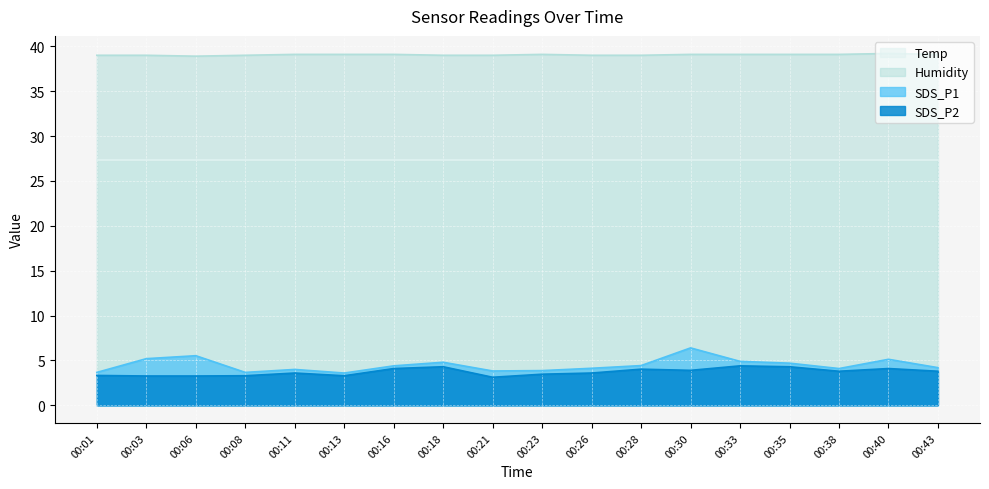

What is the highest value of the SDS_P1 series?

6.4